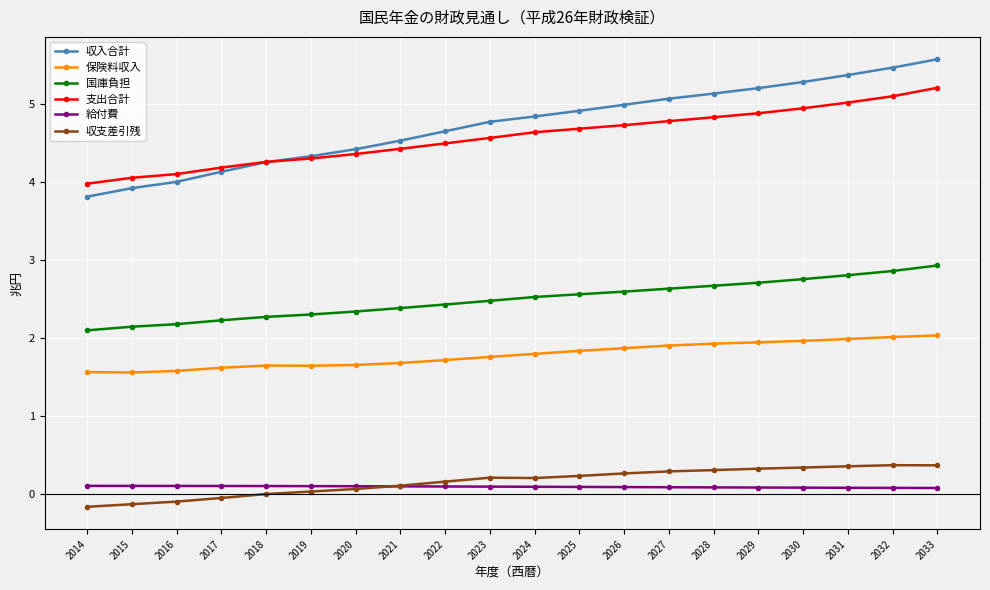

What is the spread (max minus min) of values at 2022?

4.6